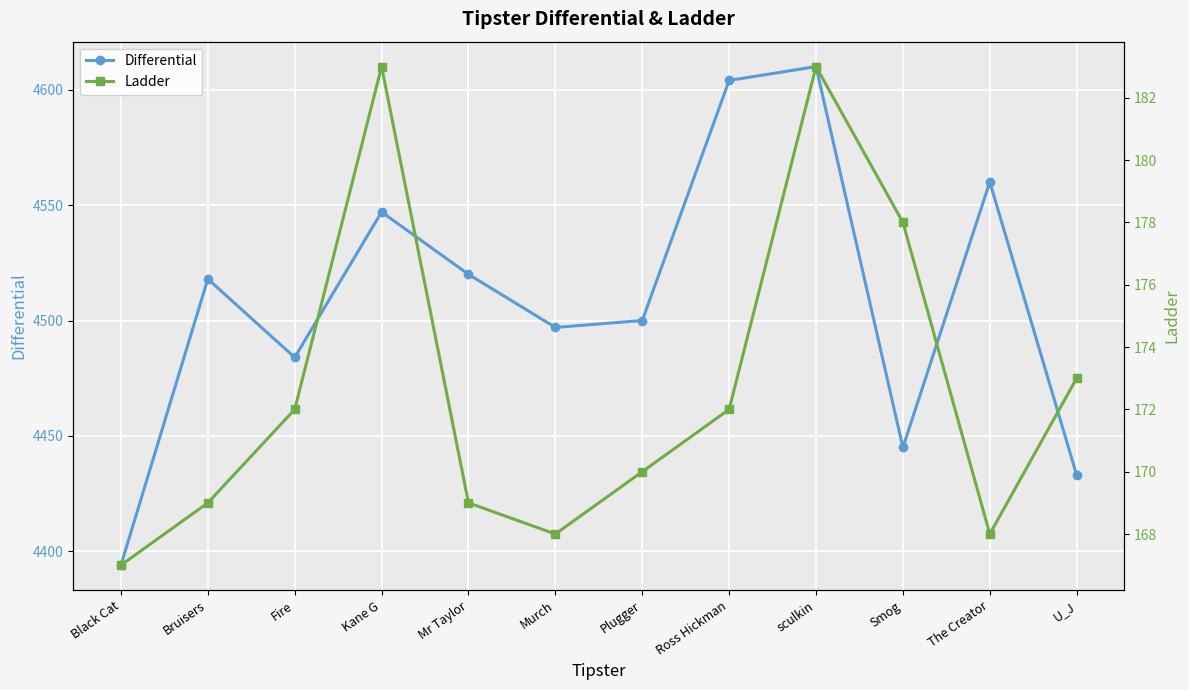

Reading right to left, extract all data points from this chart.

Differential: 4433	4560	4445	4610	4604	4500	4497	4520	4547	4484	4518	4394
Ladder: 173	168	178	183	172	170	168	169	183	172	169	167